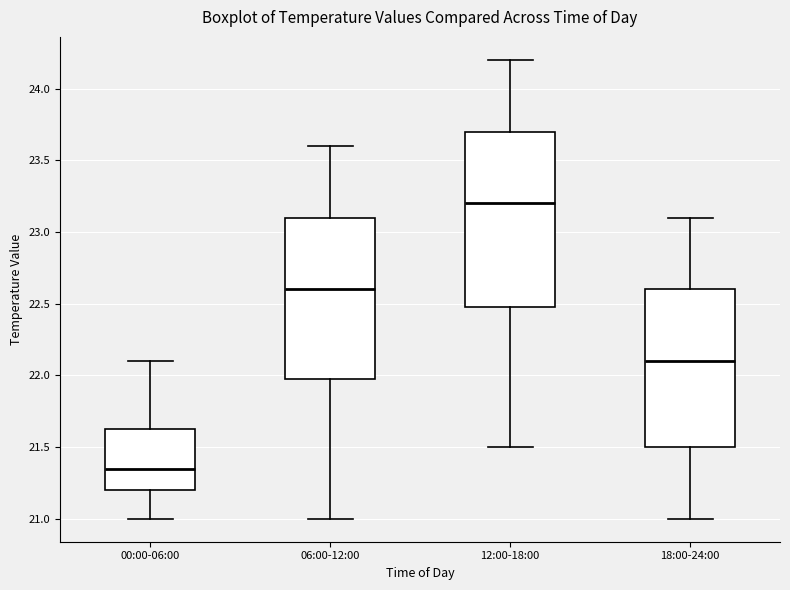

Reading left to right, transcribe this box plot: for each box, give where its median line is, the range the box spans, and where its two whiskers end, as read against the y-axis. The values are not printed on the chart, so give them approximately, as read against the axis.

00:00-06:00: median 21.35, box 21.20 to 21.65, whiskers 21.00 to 22.10
06:00-12:00: median 22.60, box 22.00 to 23.10, whiskers 21.00 to 23.60
12:00-18:00: median 23.20, box 22.50 to 23.70, whiskers 21.50 to 24.20
18:00-24:00: median 22.10, box 21.50 to 22.60, whiskers 21.00 to 23.10